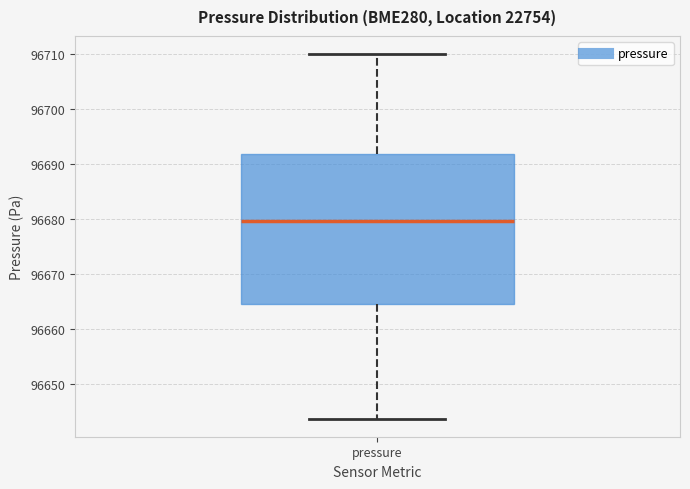

Read this box plot against the y-axis: the position of the median line, the range covered by the box, and the ends of both whiskers. The values are not printed on the chart, so give them approximately, as read against the axis.

median 96680, box 96665 to 96692, whiskers 96644 to 96710